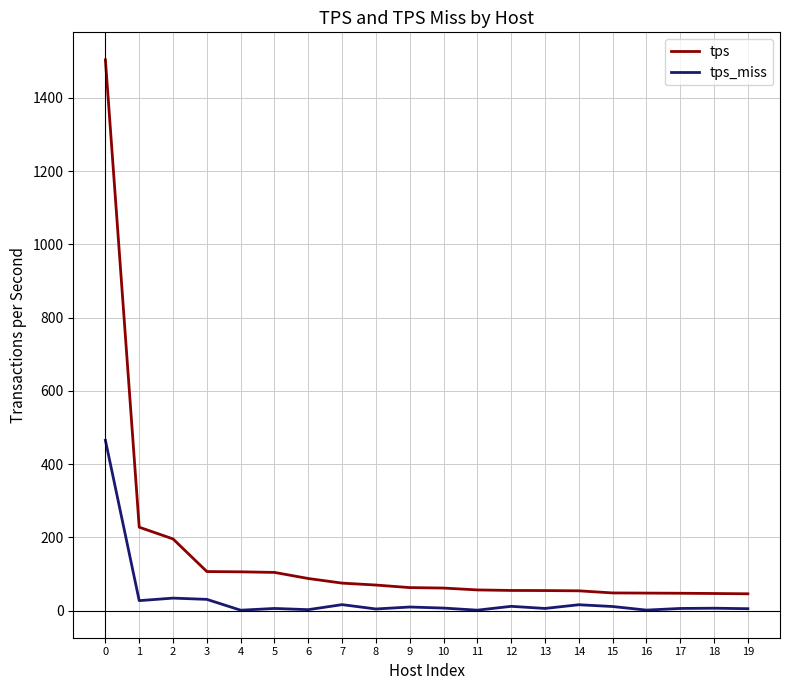

The value of tps at 4 is 55.7. True or false?

False